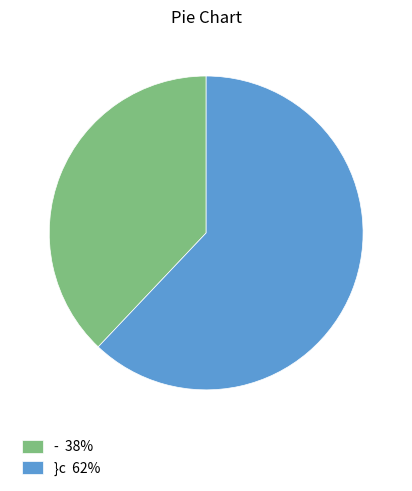

Which slice represents more than half of the pie?

}c